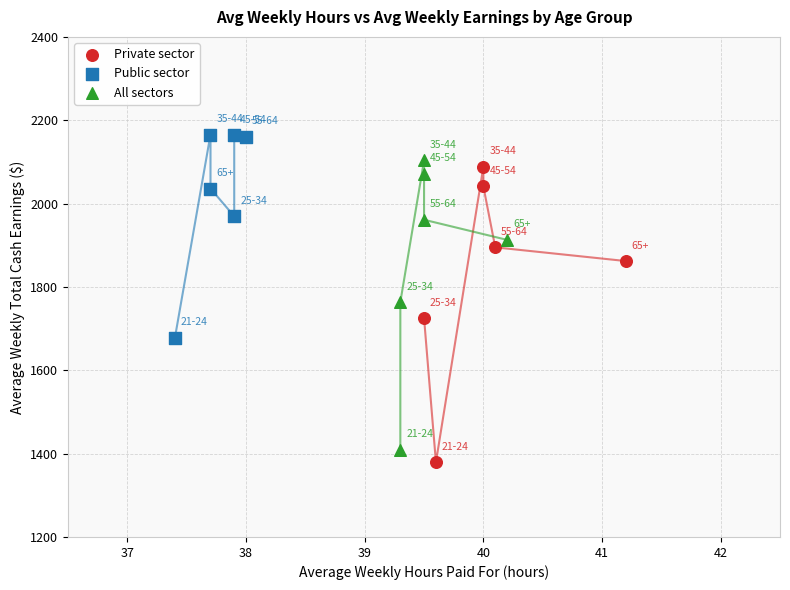

What are all the series names shown in the legend?

Private sector, Public sector, All sectors